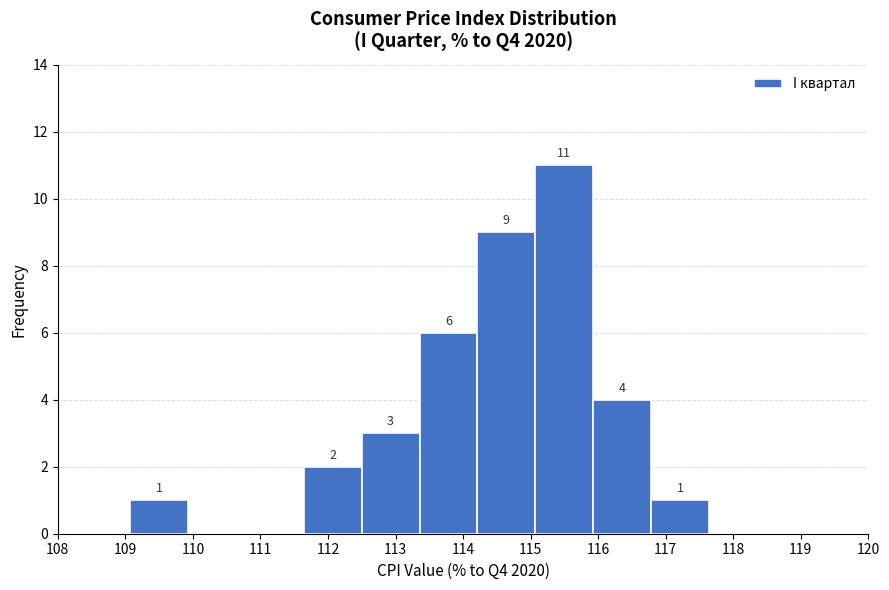

Over which range of the x-axis is the bar tallest?

115.1 to 115.9